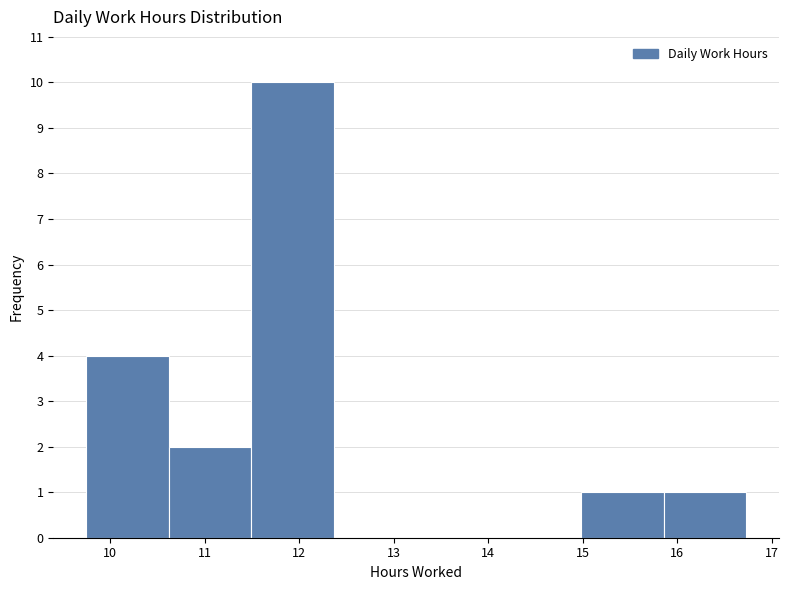

How tall is the bar that spans 11.5 to 12.4 on the x-axis? Neither the bar edges nor the heights are printed on the chart, so give them approximately, as read against the axes.

10